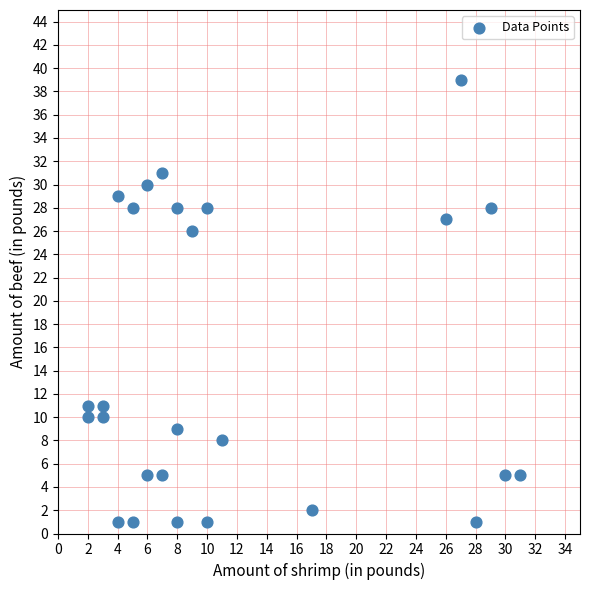

What is the range of Y values (max minus min)?

38